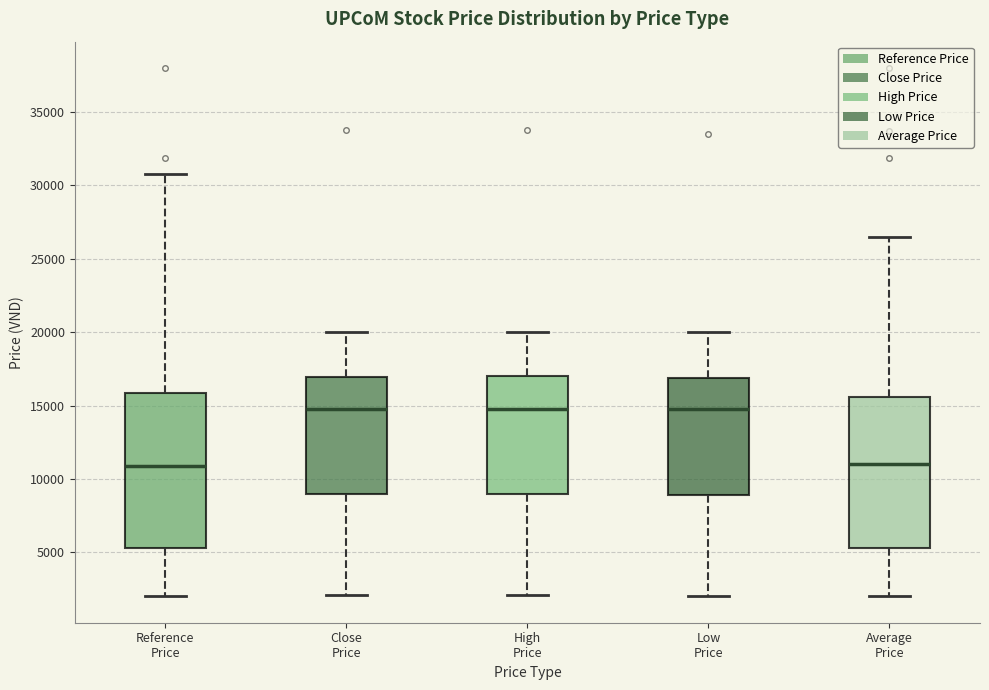

Reading left to right, transcribe this box plot: for each box, give where its median line is, the range the box spans, and where its two whiskers end, as read against the y-axis. The values are not printed on the chart, so give them approximately, as read against the axis.

Reference Price: median 11000, box 5500 to 16000, whiskers 2000 to 31000
Close Price: median 15000, box 9000 to 17000, whiskers 2000 to 20000
High Price: median 15000, box 9000 to 17000, whiskers 2000 to 20000
Low Price: median 15000, box 9000 to 17000, whiskers 2000 to 20000
Average Price: median 11000, box 5500 to 15500, whiskers 2000 to 26500